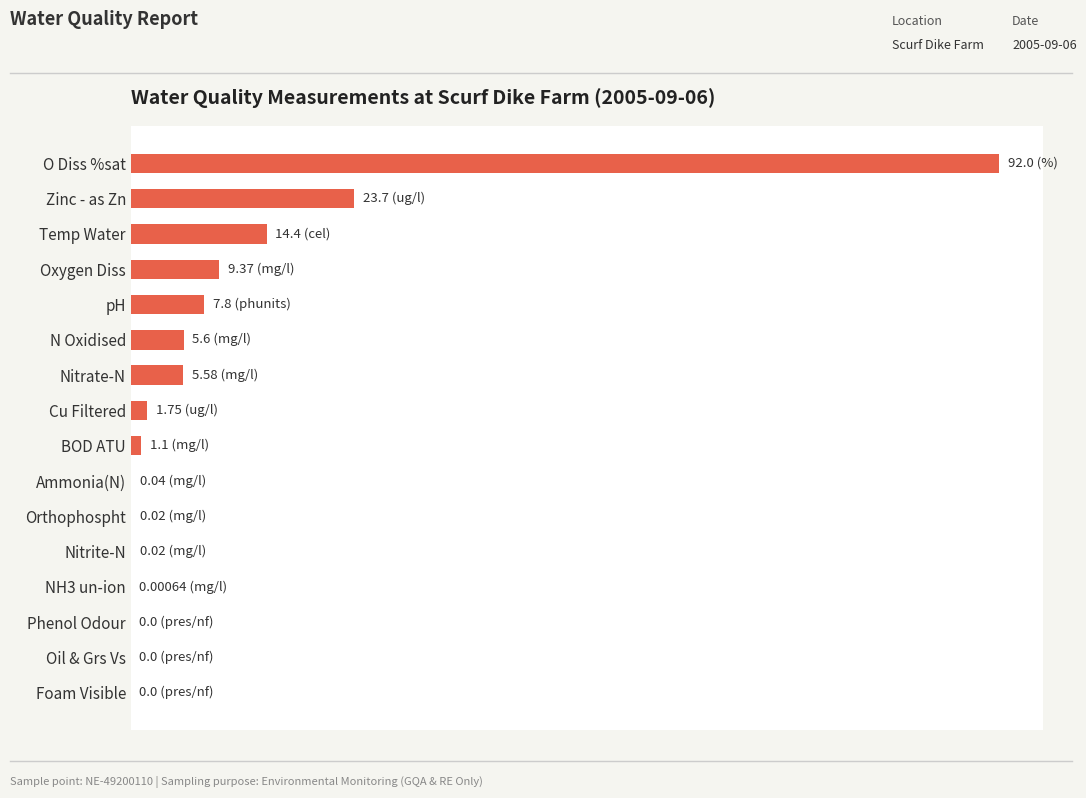

How many values are below 1?

7